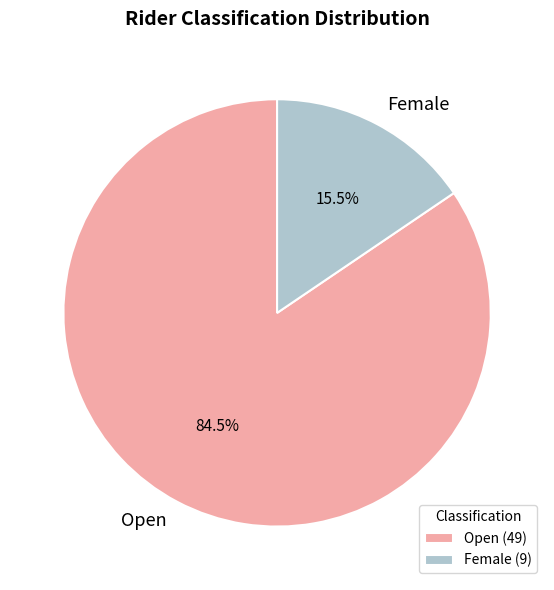

Do Female and Open together represent more than half of the pie?

Yes